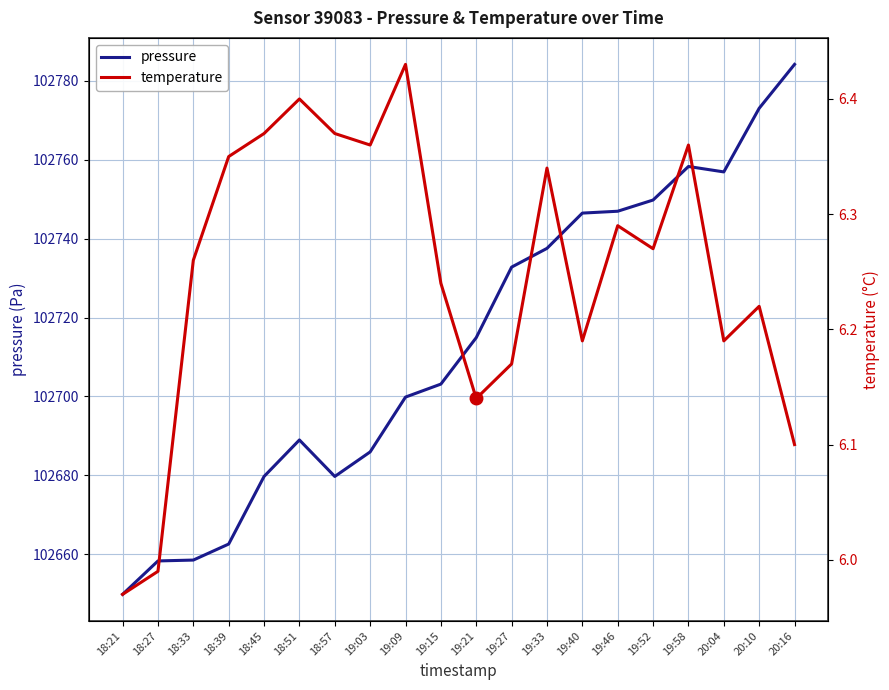

What are all the series names shown in the legend?

pressure, temperature